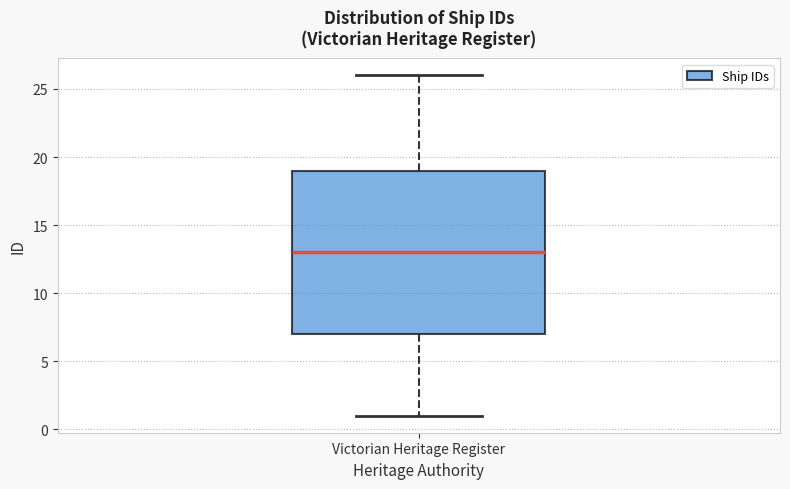

Read this box plot against the y-axis: the position of the median line, the range covered by the box, and the ends of both whiskers. The values are not printed on the chart, so give them approximately, as read against the axis.

median 13, box 7 to 19, whiskers 1 to 26